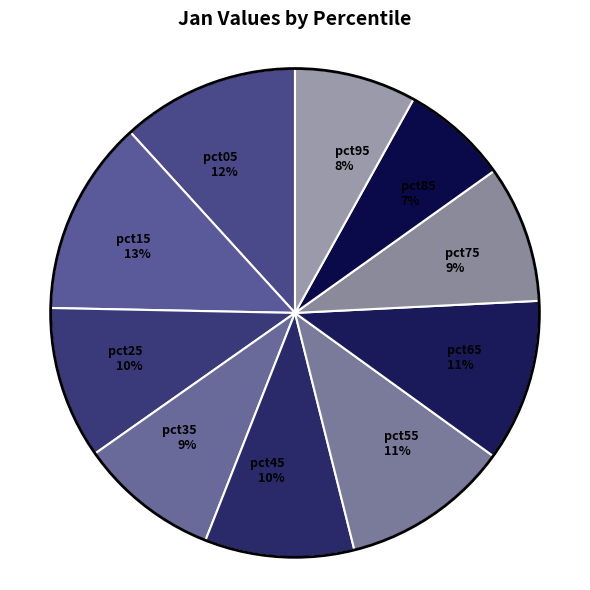

Is there any slice that represents more than half of the pie?

No